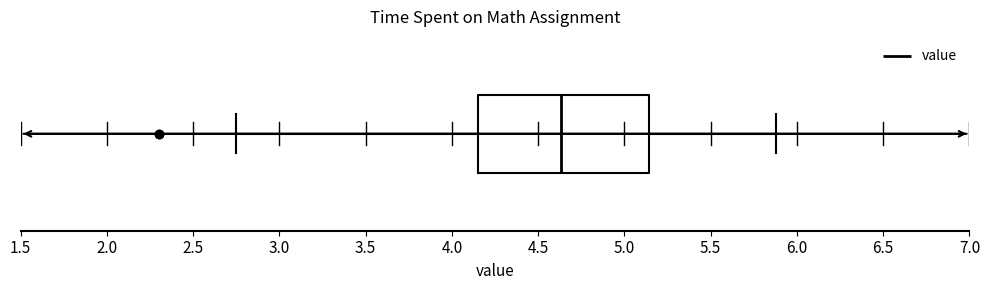

Transcribe this box plot: give where the median line is, the range the box spans, and where the two whiskers end, as read against the x-axis. The values are not printed on the chart, so give them approximately, as read against the axis.

median 4.65, box 4.15 to 5.15, whiskers 2.75 to 5.90